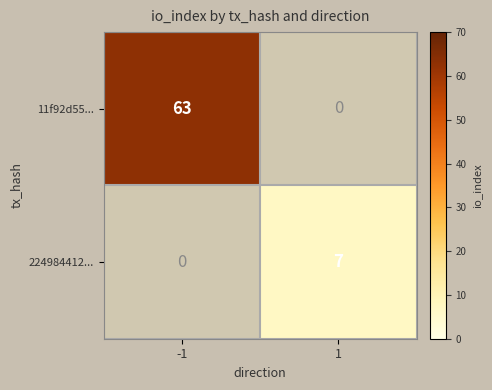

Rank the series by their average value, from lowest to highest.

224984412..., 11f92d55...